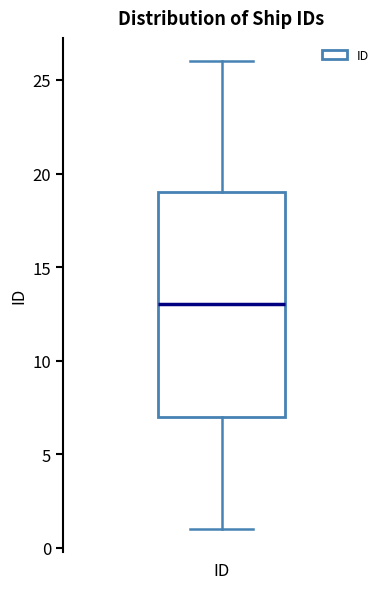

Read this box plot against the y-axis: the position of the median line, the range covered by the box, and the ends of both whiskers. The values are not printed on the chart, so give them approximately, as read against the axis.

median 13, box 7 to 19, whiskers 1 to 26